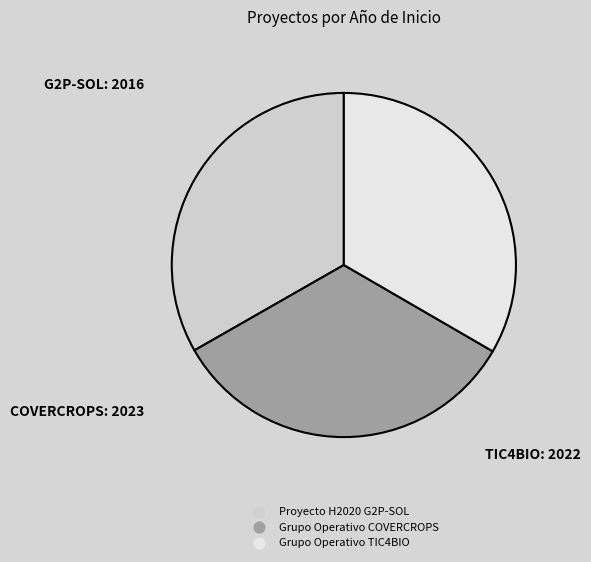

Combined, do Grupo Operativo COVERCROPS and Grupo Operativo TIC4BIO account for over 50%?

Yes